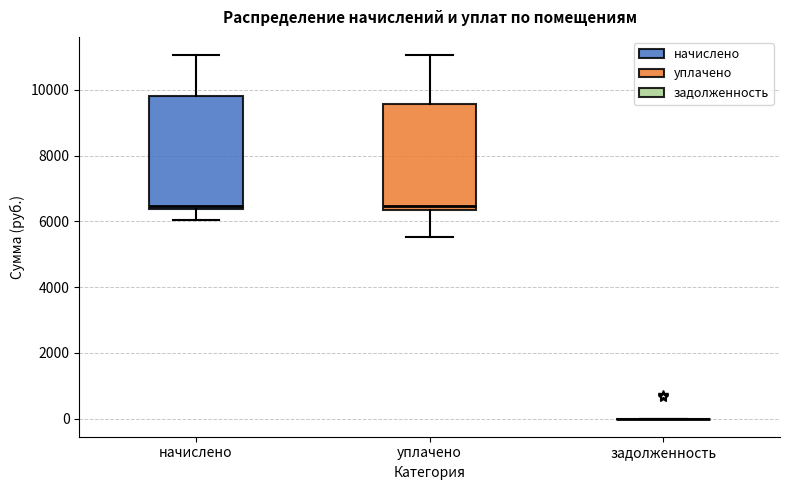

Reading left to right, transcribe this box plot: for each box, give where its median line is, the range the box spans, and where its two whiskers end, as read against the y-axis. The values are not printed on the chart, so give them approximately, as read against the axis.

начислено: median 6400 (just above the box's lower edge), box 6400 to 9800, whiskers 6000 to 11000
уплачено: median 6400 (just above the box's lower edge), box 6400 to 9600, whiskers 5600 to 11000
задолженность: box collapsed to a line at 0, whiskers 0 to 0